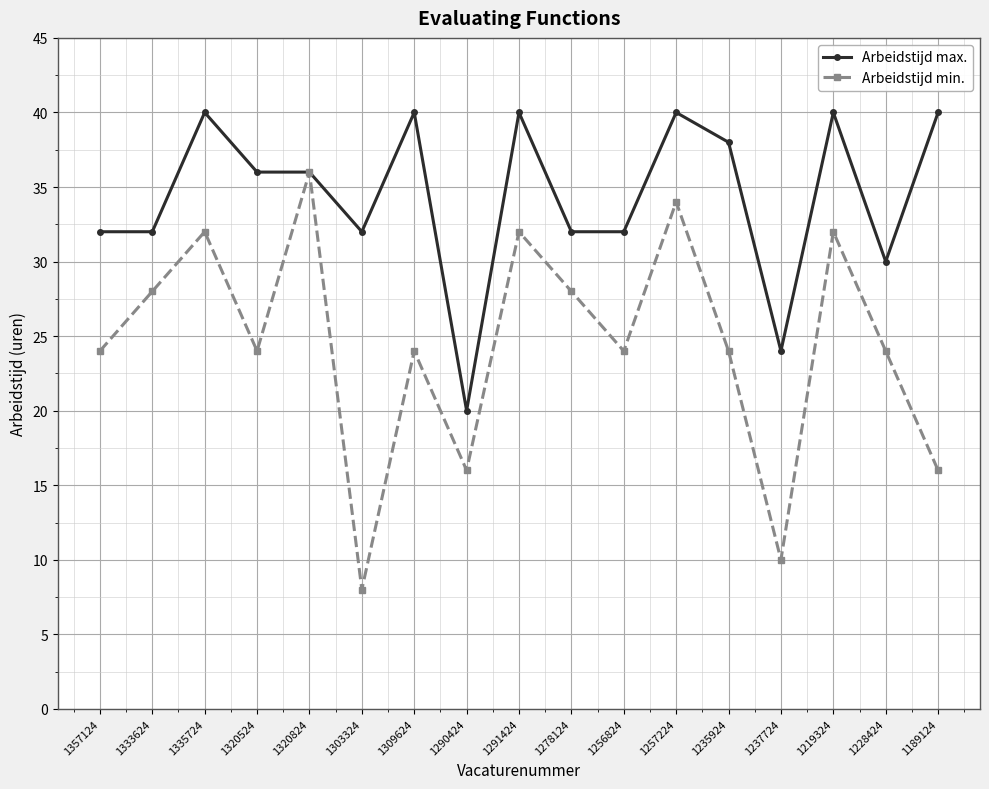

Reading left to right, list all the values displayed in this chart.

Arbeidstijd max.: 1357124=32	1333624=32	1335724=40	1320524=36	1320824=36	1303324=32	1309624=40	1290424=20	1291424=40	1278124=32	1256824=32	1257224=40	1235924=38	1237724=24	1219324=40	1228424=30	1189124=40
Arbeidstijd min.: 1357124=24	1333624=28	1335724=32	1320524=24	1320824=36	1303324=8	1309624=24	1290424=16	1291424=32	1278124=28	1256824=24	1257224=34	1235924=24	1237724=10	1219324=32	1228424=24	1189124=16